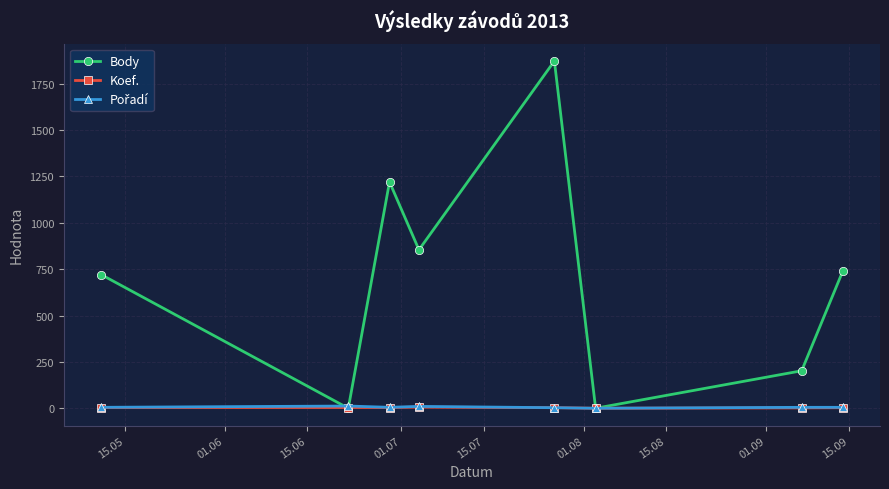

At how many categories does at least one series exceed 434?

5